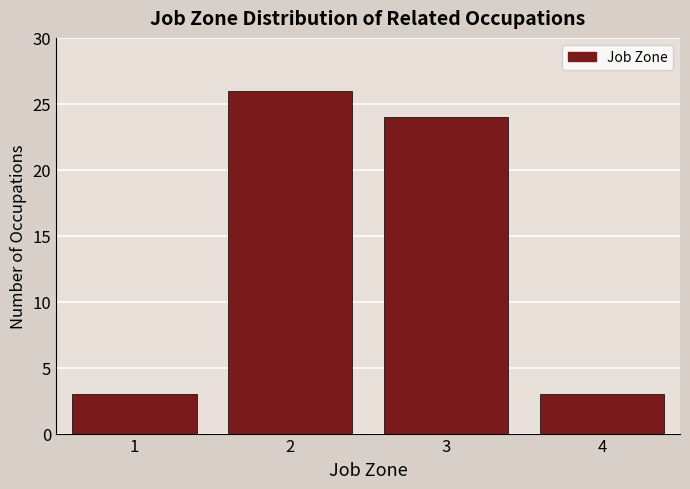

Reading left to right, list all the values displayed in this chart.

1=3	2=26	3=24	4=3